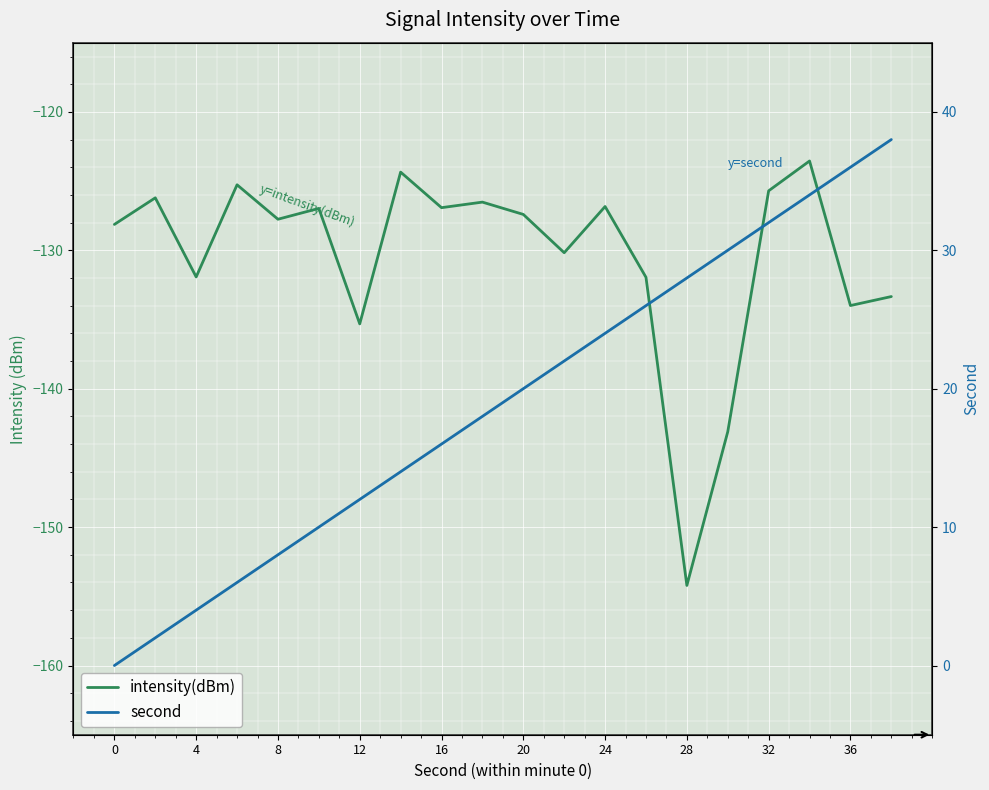

Which series has the largest range (max minus min)?

second